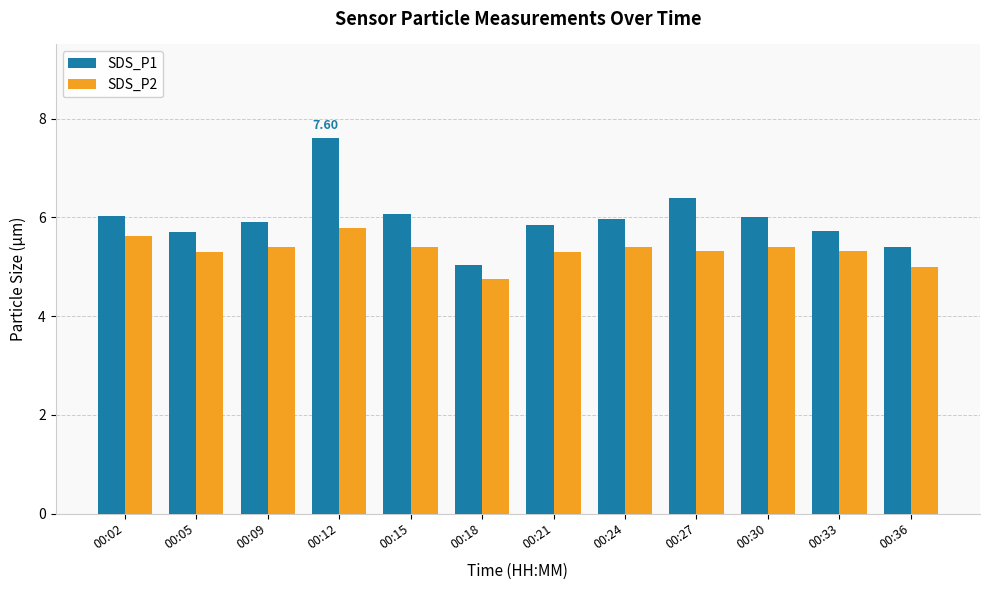

List the series in order of their overall mean, highest first.

SDS_P1, SDS_P2